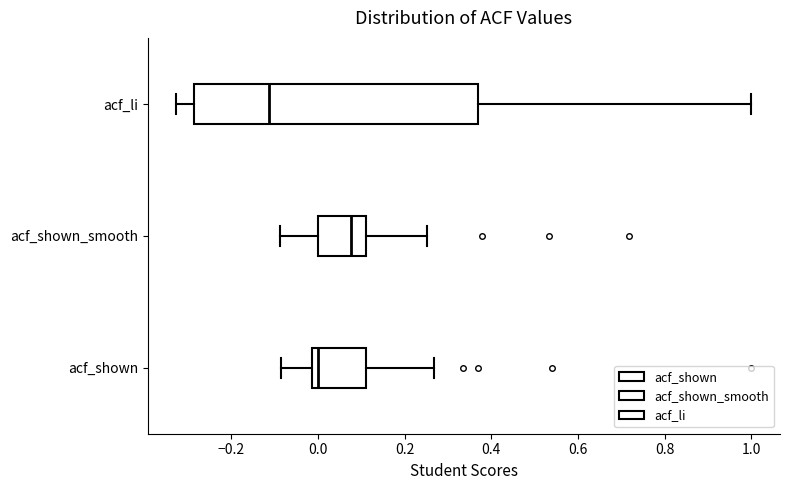

Where is the left edge of the box for acf_shown_smooth on the x-axis? The values are not printed on the chart, so give them approximately, as read against the axis.

0.00